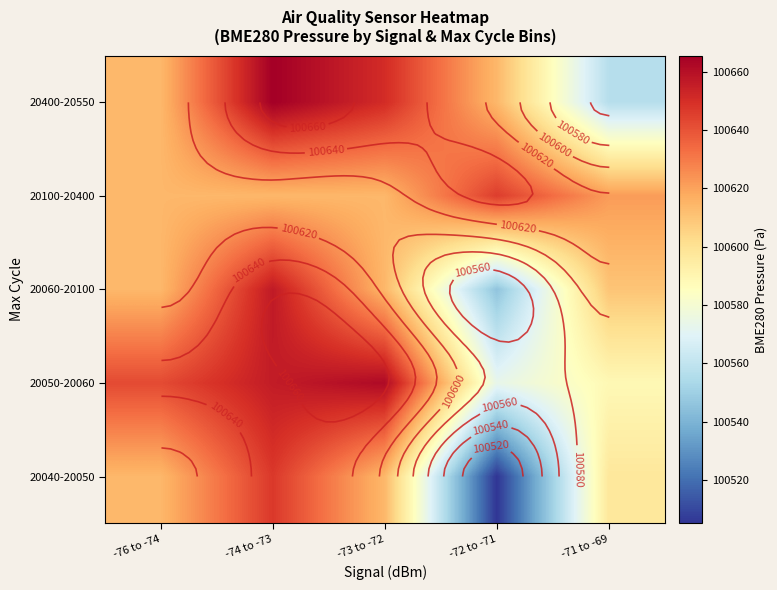

What is the minimum value shown in the chart?

100505.2